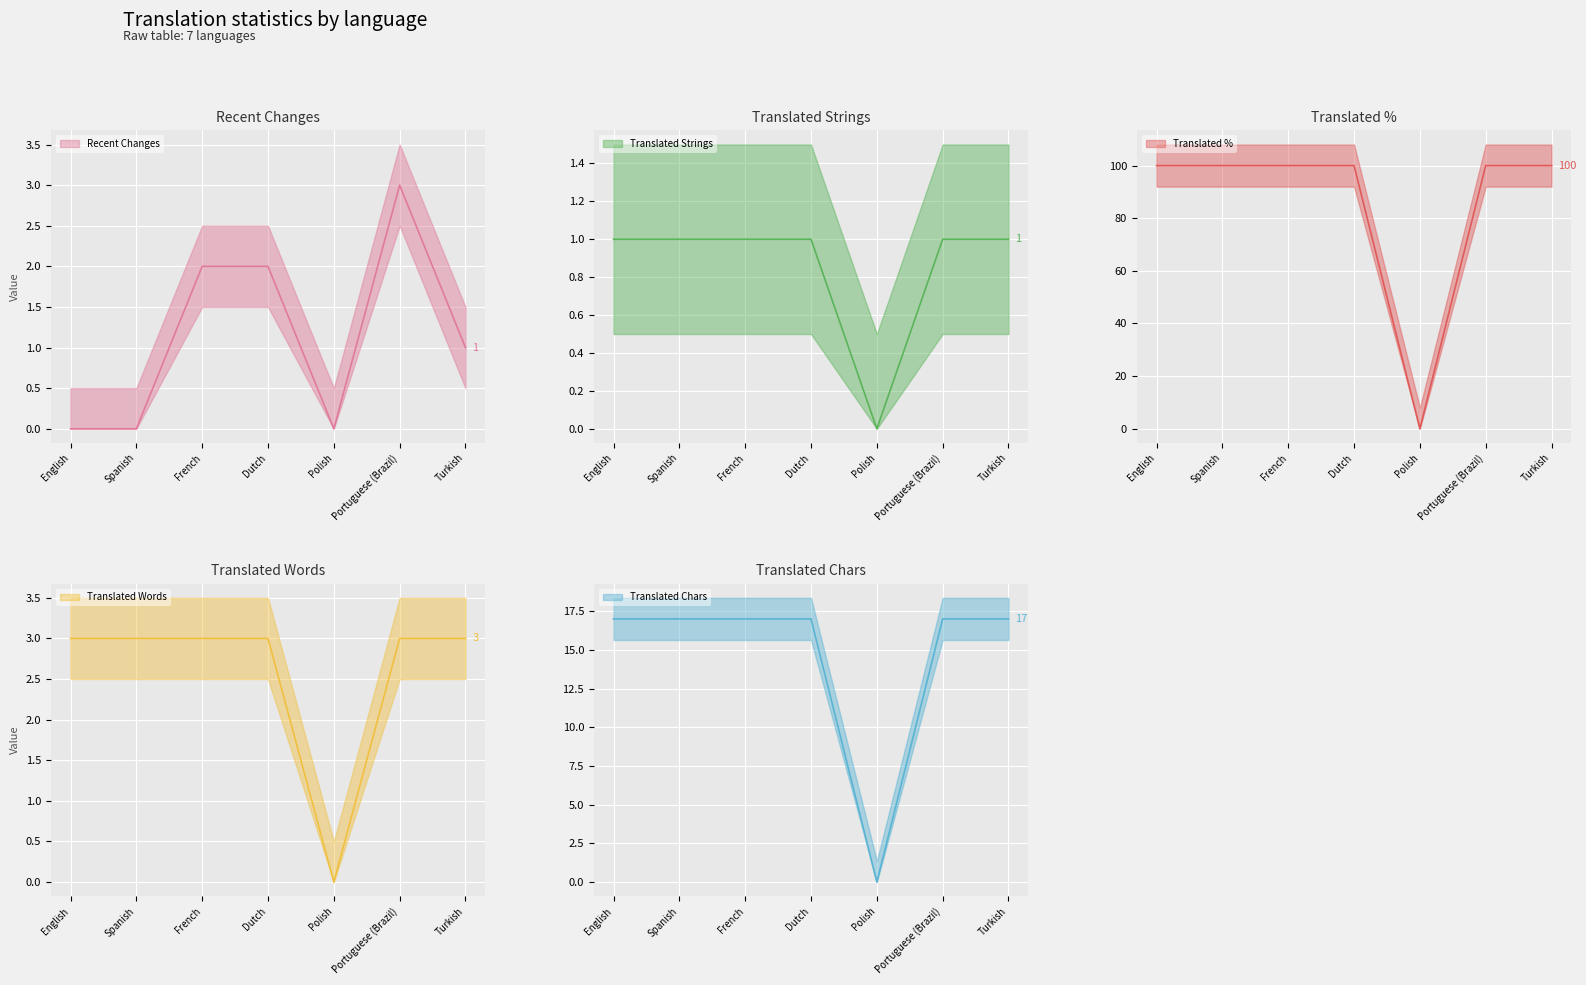

How many distinct data groups are displayed?

5